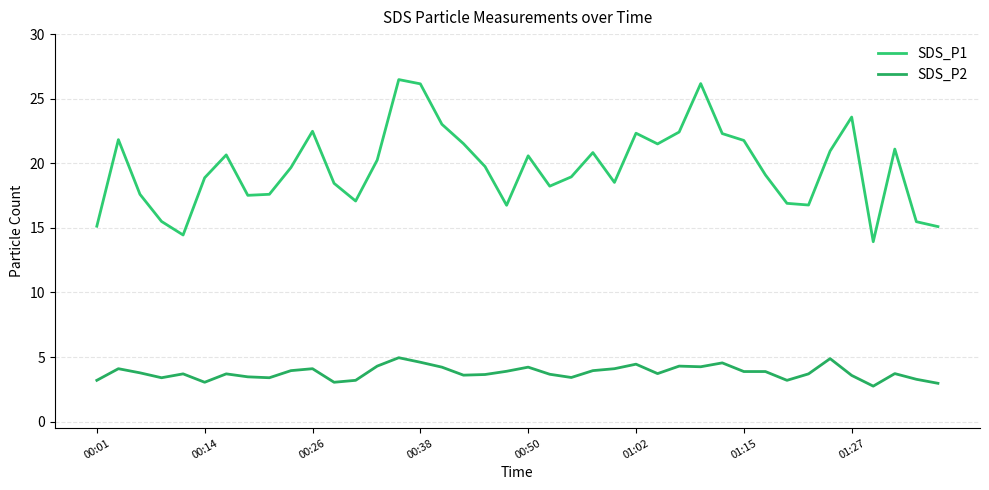

How many lines are shown in the chart?

2